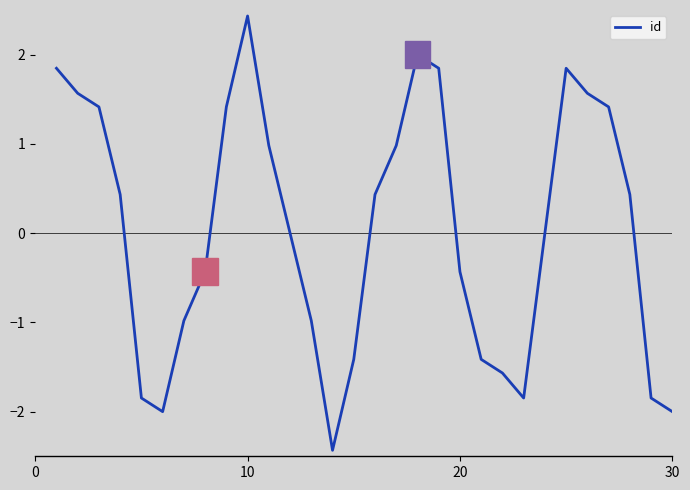

What is the minimum value shown in the chart?

-2.4